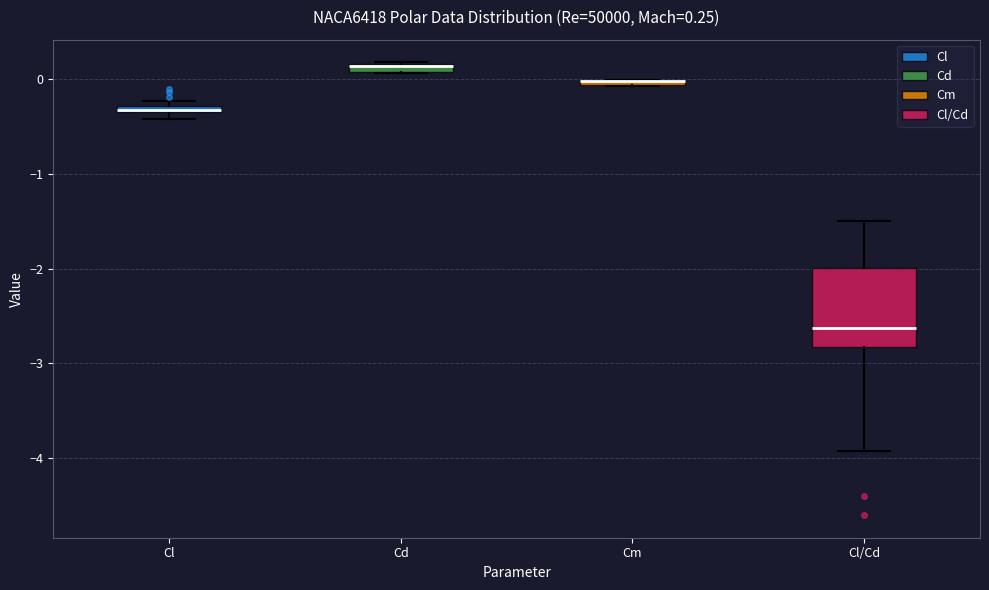

Comparing the boxes themselves (not the whiskers), which one is the tallest?

Cl/Cd